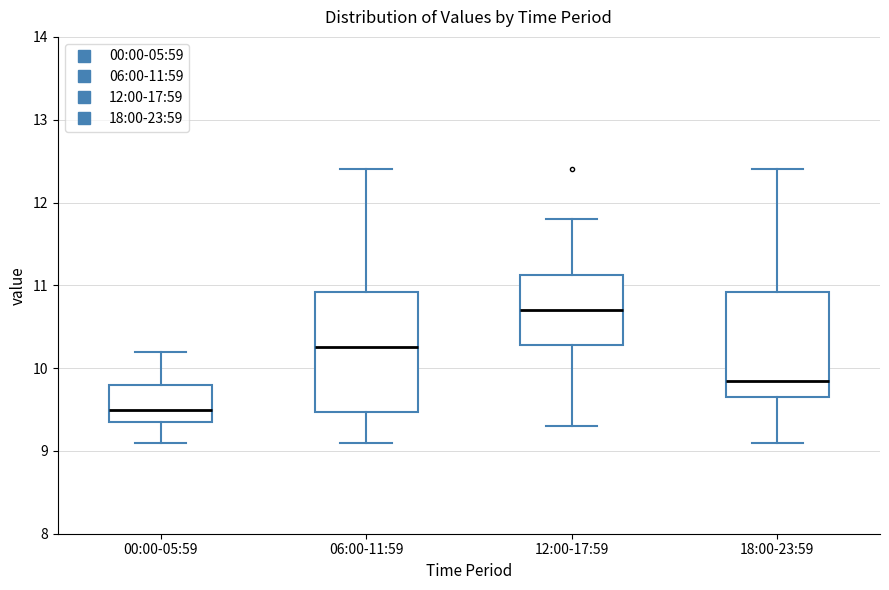

Reading left to right, transcribe this box plot: for each box, give where its median line is, the range the box spans, and where its two whiskers end, as read against the y-axis. The values are not printed on the chart, so give them approximately, as read against the axis.

00:00-05:59: median 9.5, box 9.4 to 9.8, whiskers 9.1 to 10.2
06:00-11:59: median 10.3, box 9.5 to 10.9, whiskers 9.1 to 12.4
12:00-17:59: median 10.7, box 10.3 to 11.1, whiskers 9.3 to 11.8
18:00-23:59: median 9.9, box 9.7 to 10.9, whiskers 9.1 to 12.4